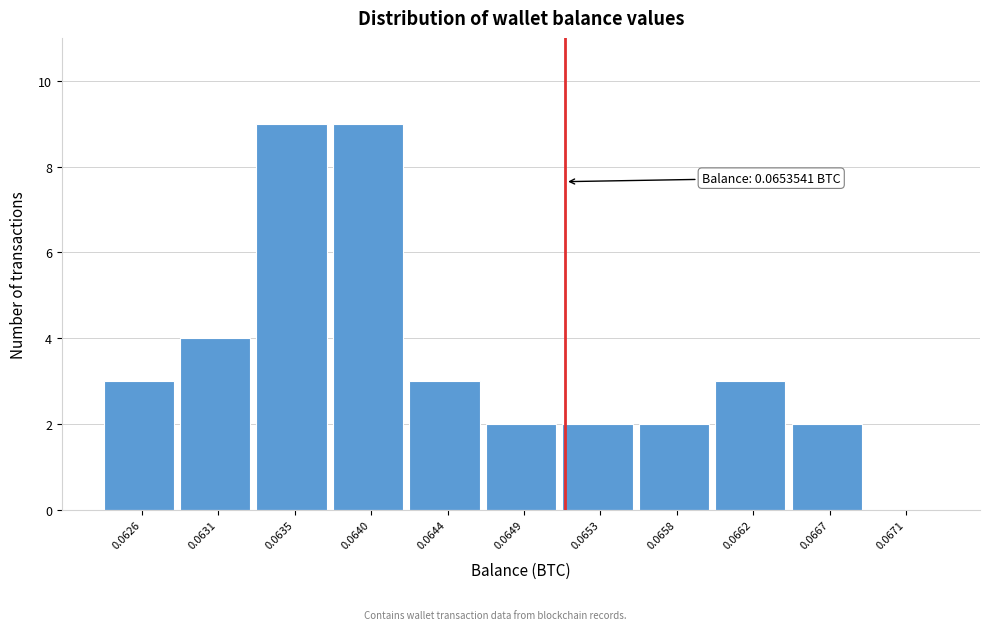

Reading right to left, transcribe all the data shown in this chart.

0.0671=0	0.0667=2	0.0662=3	0.0658=2	0.0653=2	0.0649=2	0.0644=3	0.0640=9	0.0635=9	0.0631=4	0.0626=3